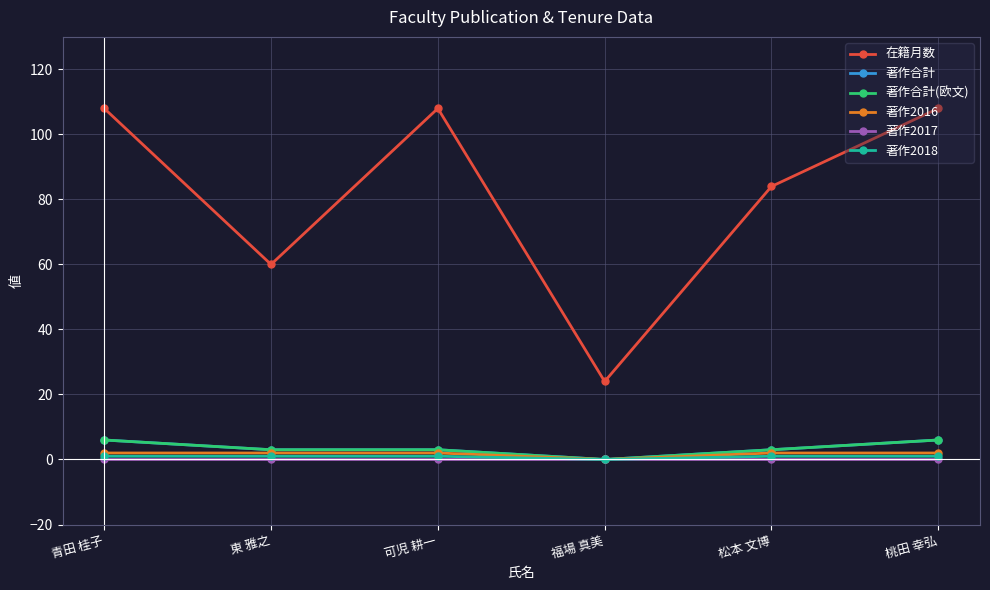

List the series in order of their peak value, highest first.

在籍月数, 著作合計, 著作合計(欧文), 著作2016, 著作2018, 著作2017